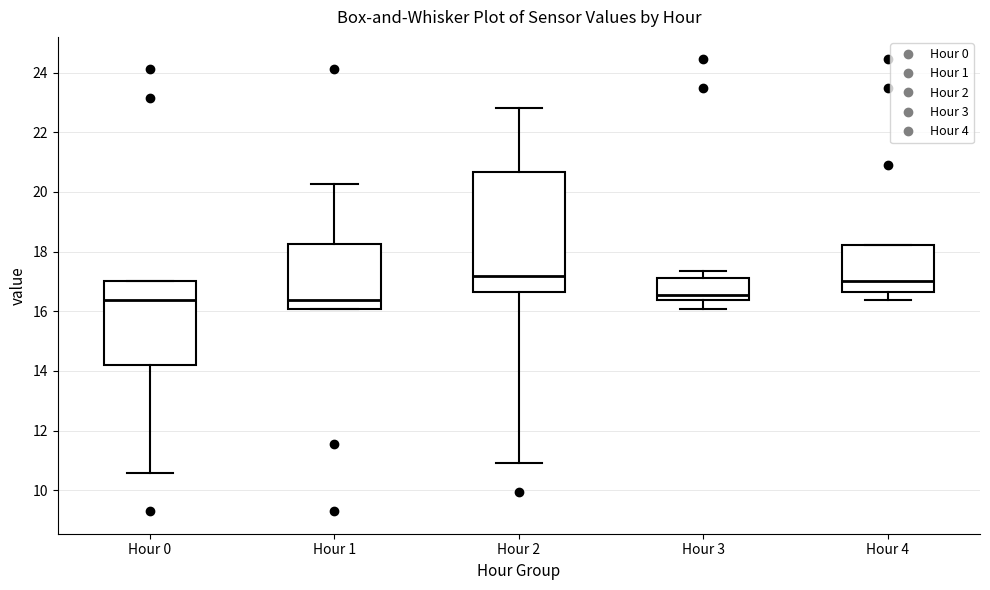

Reading left to right, read every box against the y-axis: the position of its median line, the range the box covers, and the ends of its whiskers. The values are not printed on the chart, so give them approximately, as read against the axis.

Hour 0: median 16.4, box 14.2 to 17.0, whiskers 10.6 to 17.0
Hour 1: median 16.4, box 16.0 to 18.2, whiskers 16.0 to 20.2
Hour 2: median 17.2, box 16.6 to 20.6, whiskers 11.0 to 22.8
Hour 3: median 16.6, box 16.4 to 17.2, whiskers 16.0 to 17.4
Hour 4: median 17.0, box 16.6 to 18.2, whiskers 16.4 to 18.2